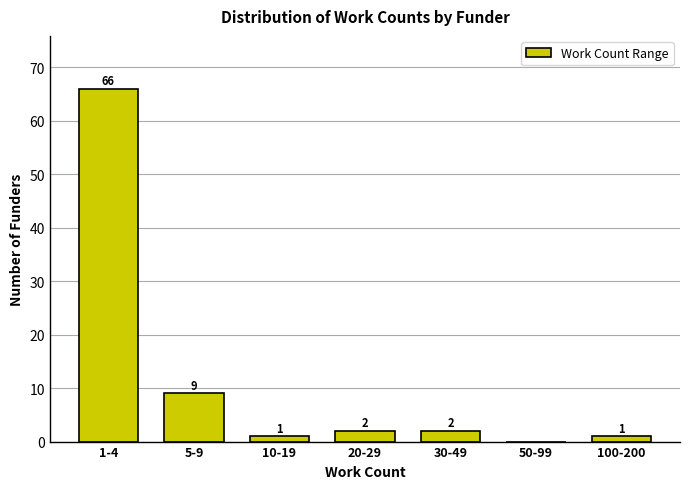

Reading right to left, transcribe all the data shown in this chart.

100-200=1	50-99=0	30-49=2	20-29=2	10-19=1	5-9=9	1-4=66